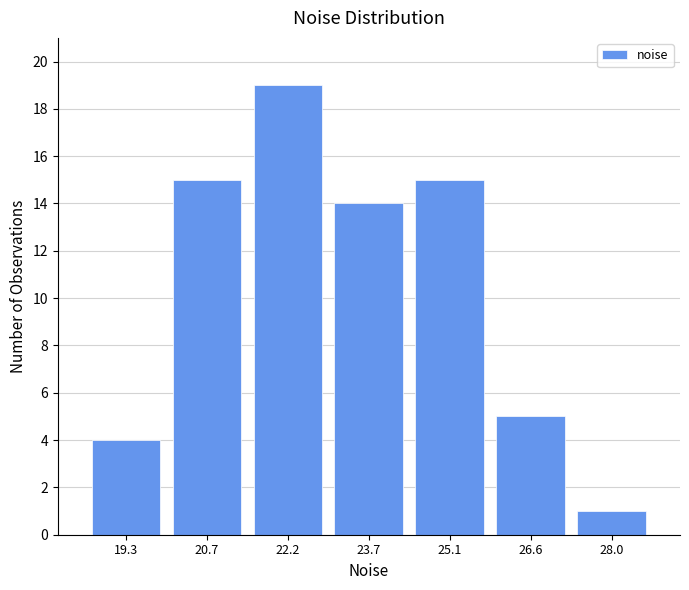

Which range on the x-axis has the tallest bar?

21.4 to 23.0